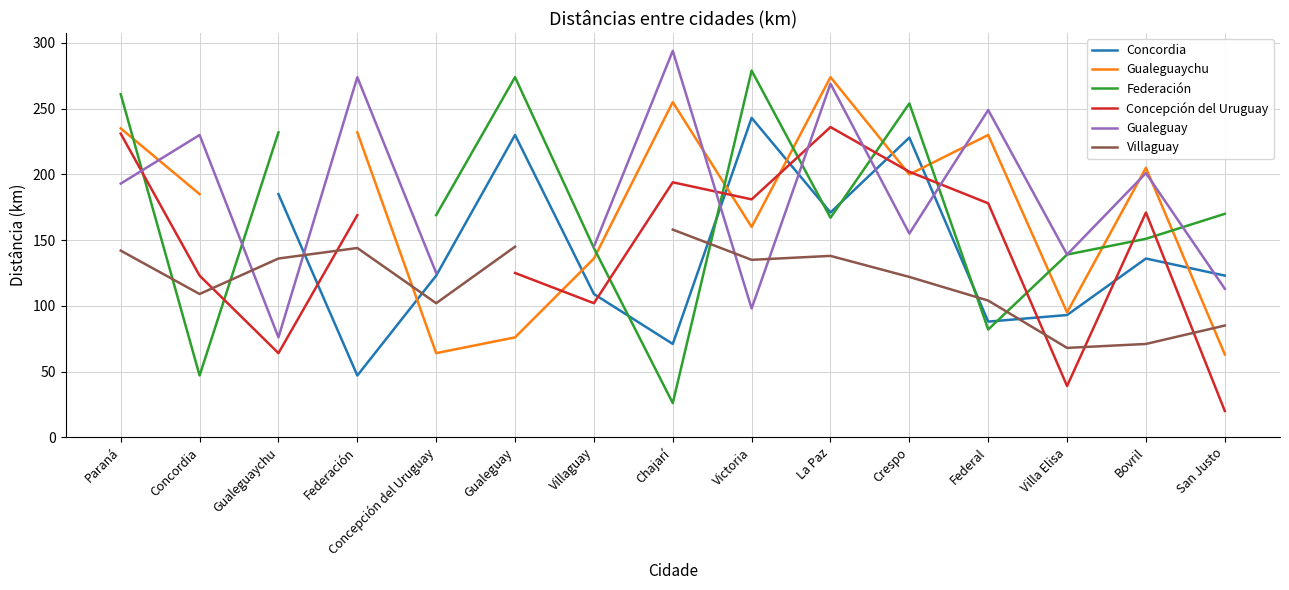

In Villaguay, how many points are higher than both neighbors (excluding endpoints)?

2